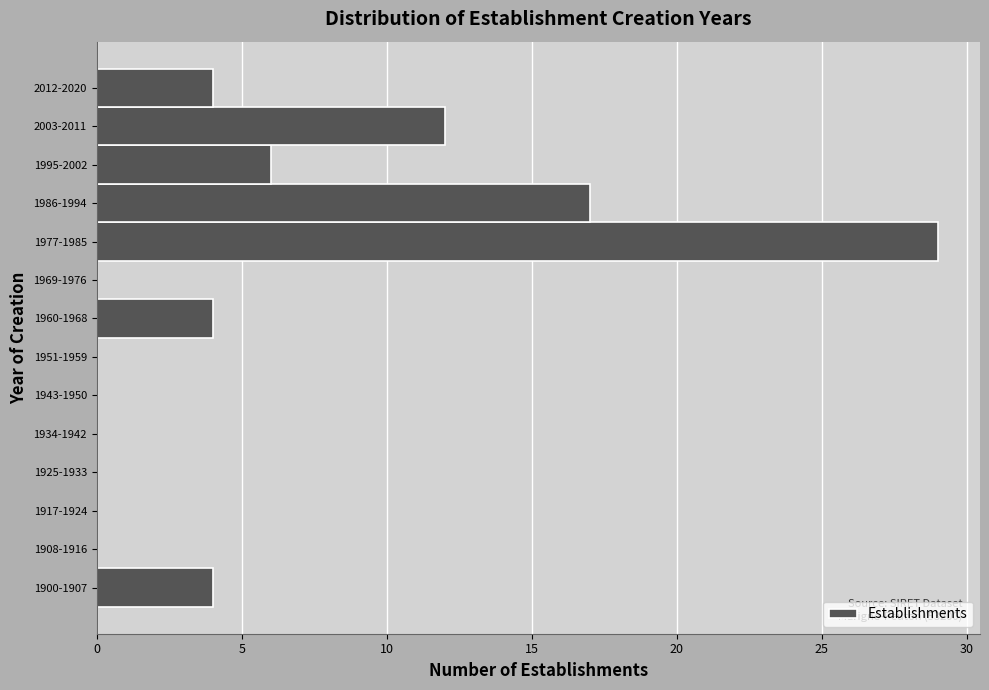

Reading top to bottom, extract all data points from this chart.

2012-2020=4	2003-2011=12	1995-2002=6	1986-1994=17	1977-1985=29	1969-1976=0	1960-1968=4	1951-1959=0	1943-1950=0	1934-1942=0	1925-1933=0	1917-1924=0	1908-1916=0	1900-1907=4